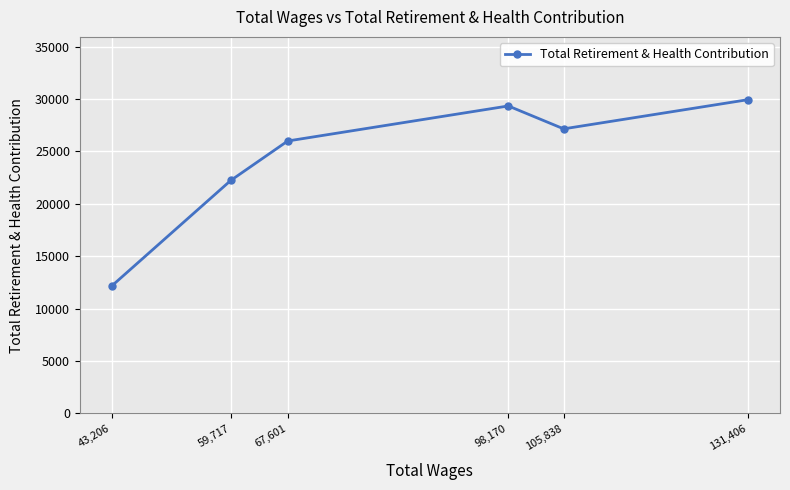

How many distinct data groups are displayed?

1